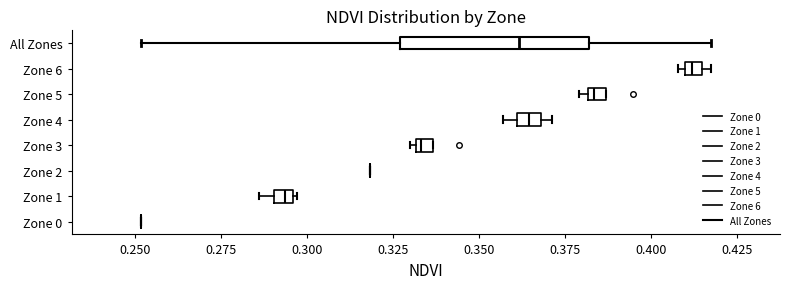

Which box is the widest, from its left edge to its right edge?

All Zones